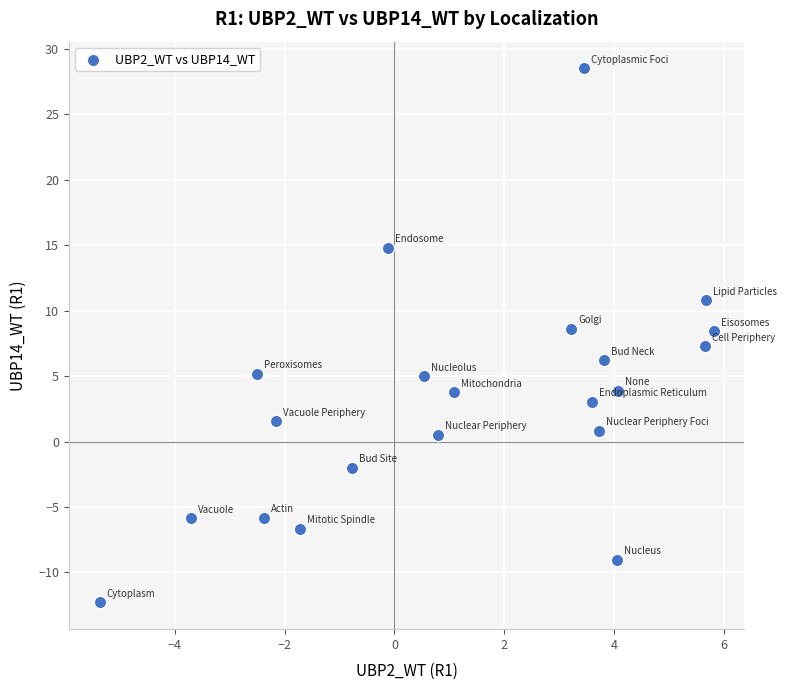

What is the range of Y values (max minus min)?

40.8